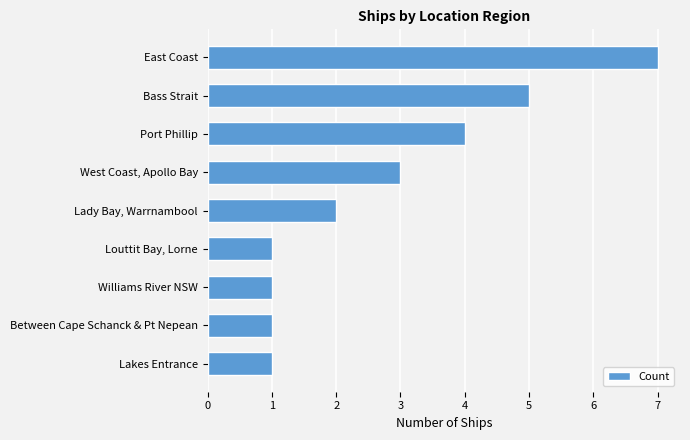

The chart shows a value of 2 at Lakes Entrance. True or false?

False